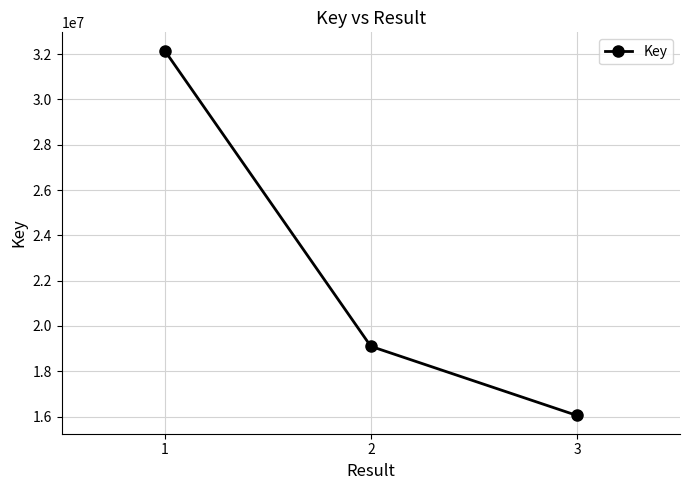

What is the sum of the values at 3 and 1?

48203678